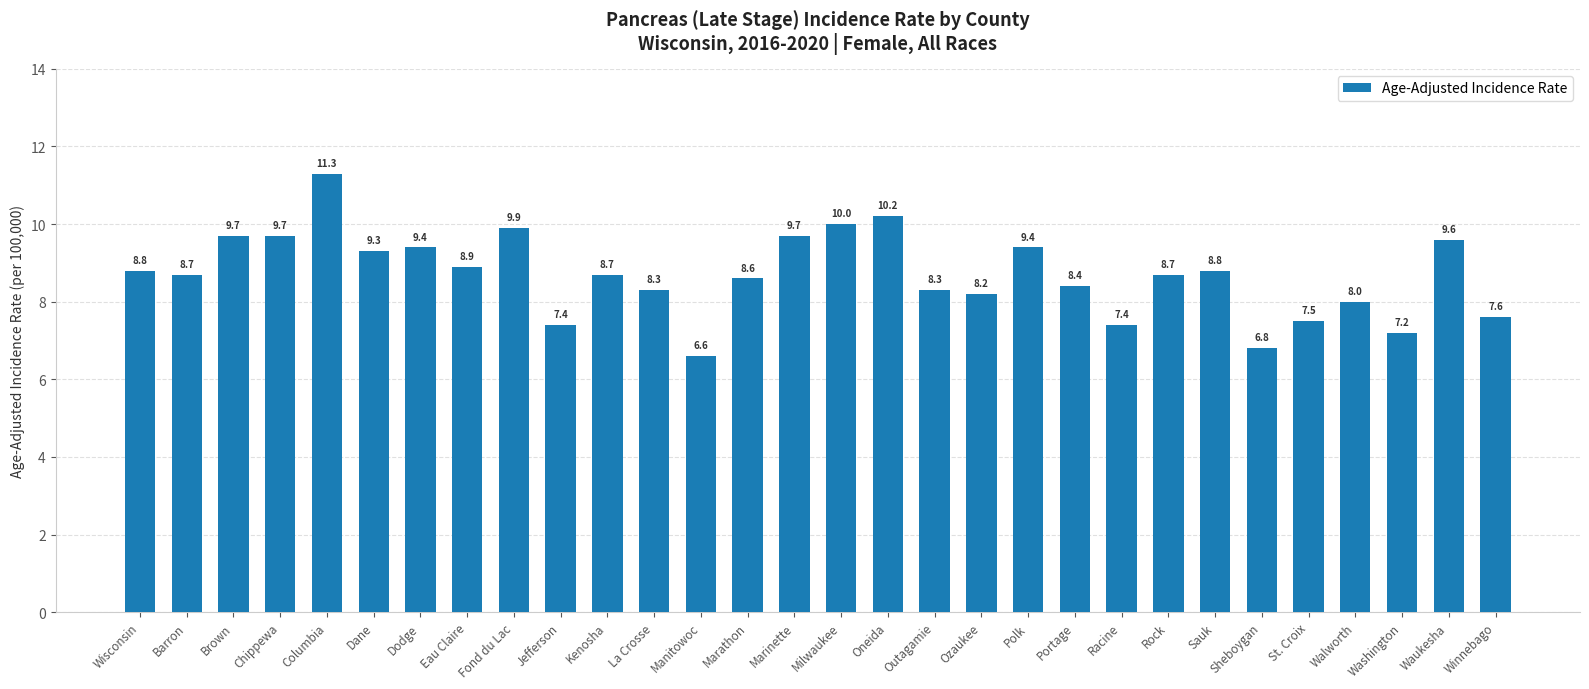

The value at Wisconsin is 8.8. True or false?

True